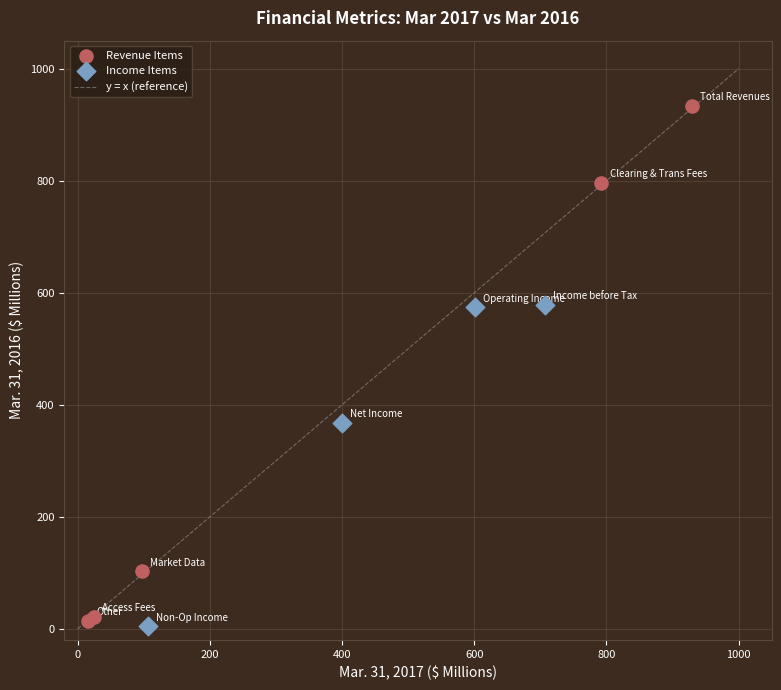

Which series has the widest spread of Y values?

Revenue Items